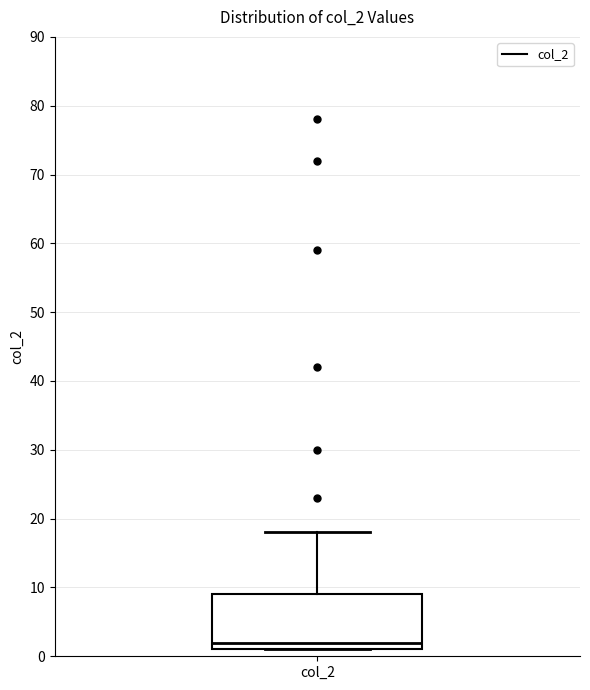

Read this box plot against the y-axis: the position of the median line, the range covered by the box, and the ends of both whiskers. The values are not printed on the chart, so give them approximately, as read against the axis.

median 2, box 1 to 9, whiskers 1 to 18